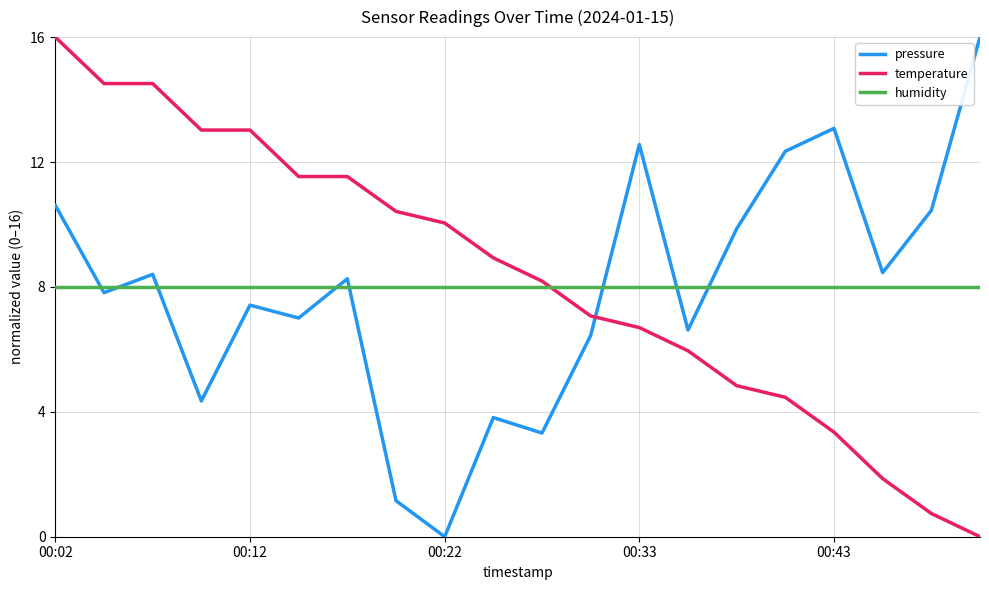

What is the highest value of the pressure series?

16.0